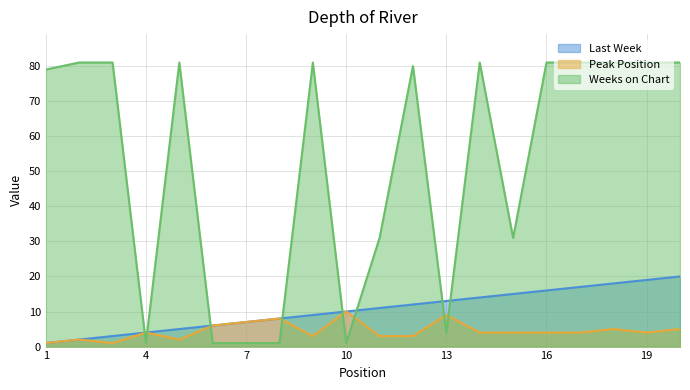

In Peak Position, how many points are lower than both neighbors (excluding endpoints)?

4